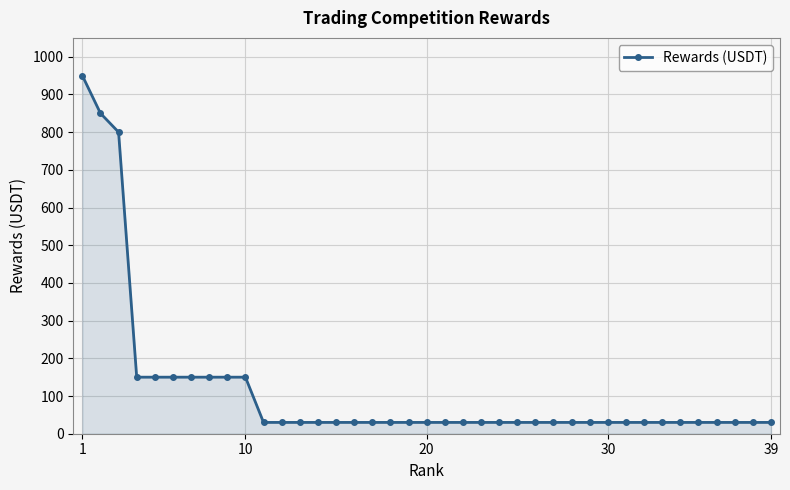

What is the difference between the second highest and second lowest values?

820